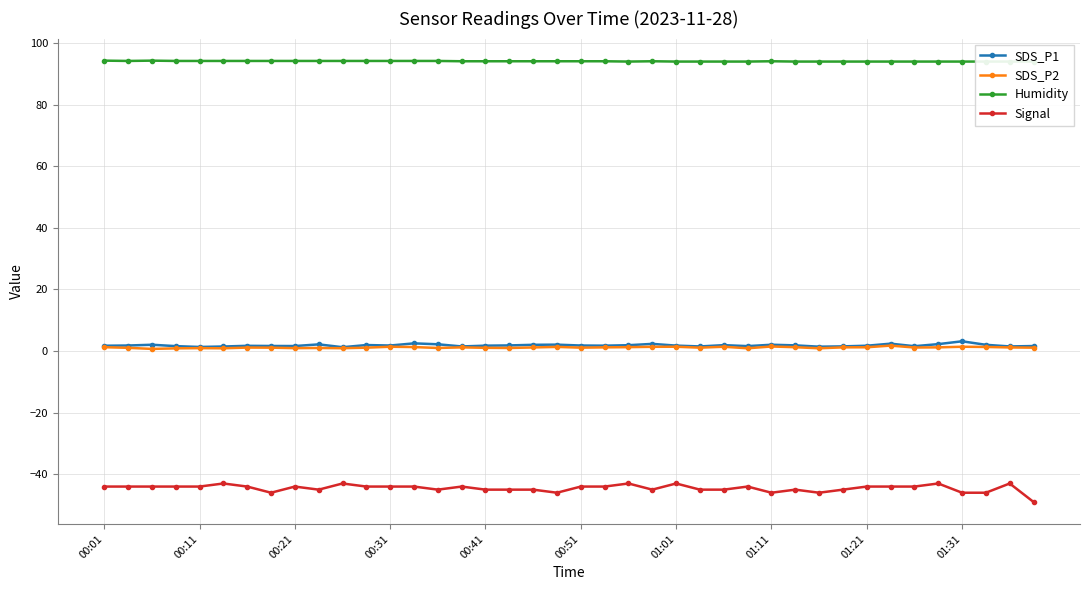

The value of SDS_P2 at 37 is 1.3. True or false?

True